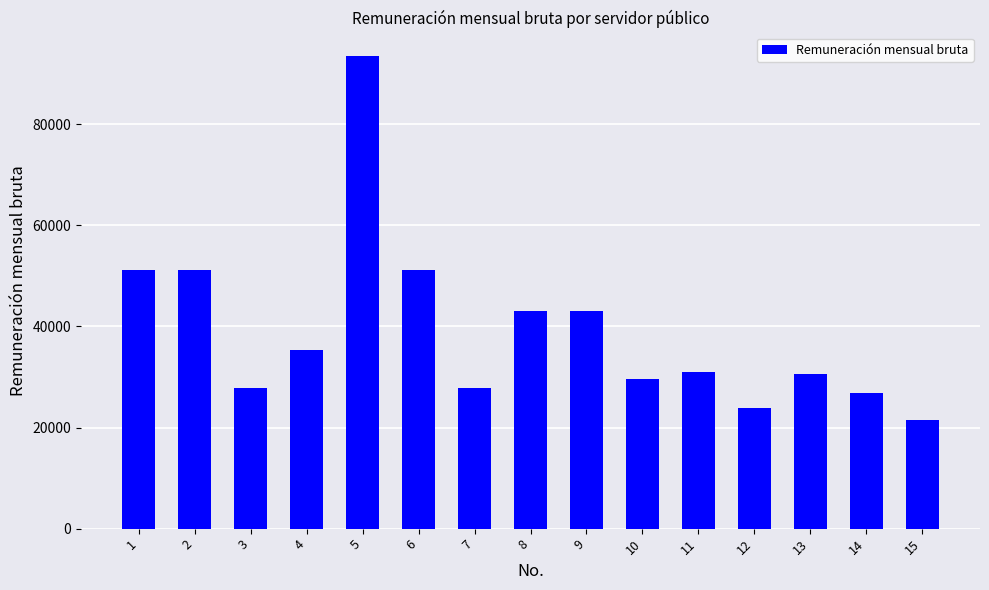

The value at 9 is 25519.5. True or false?

False